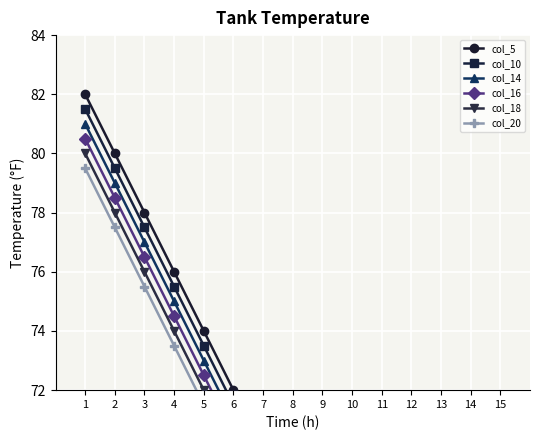

True or false: col_16 has more than 0 points higher than both neighbors.

False